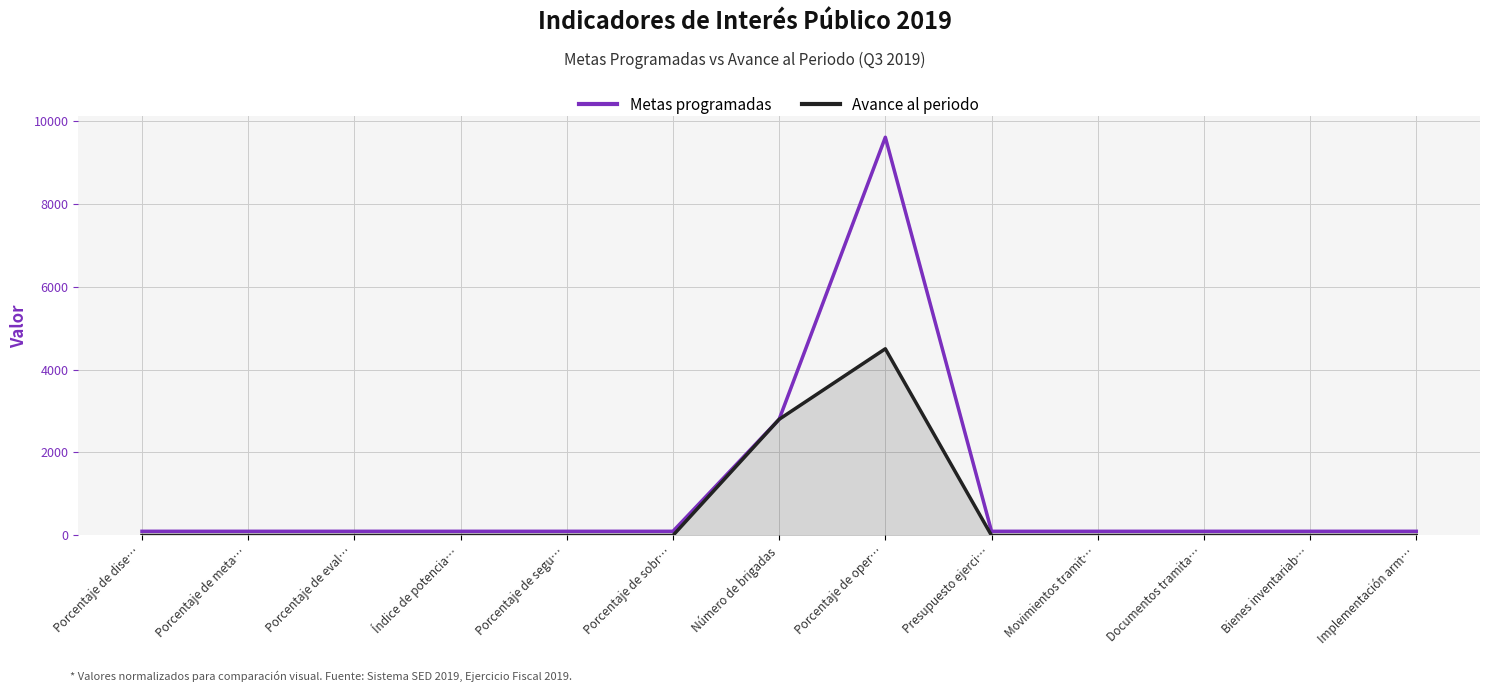

At which label is Metas programadas closest to 4850?

Número de brigadas